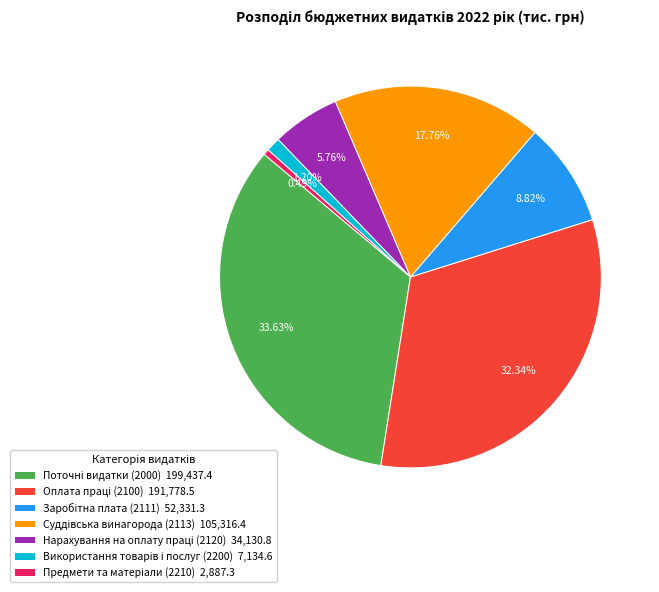

Is there any slice that represents more than half of the pie?

No